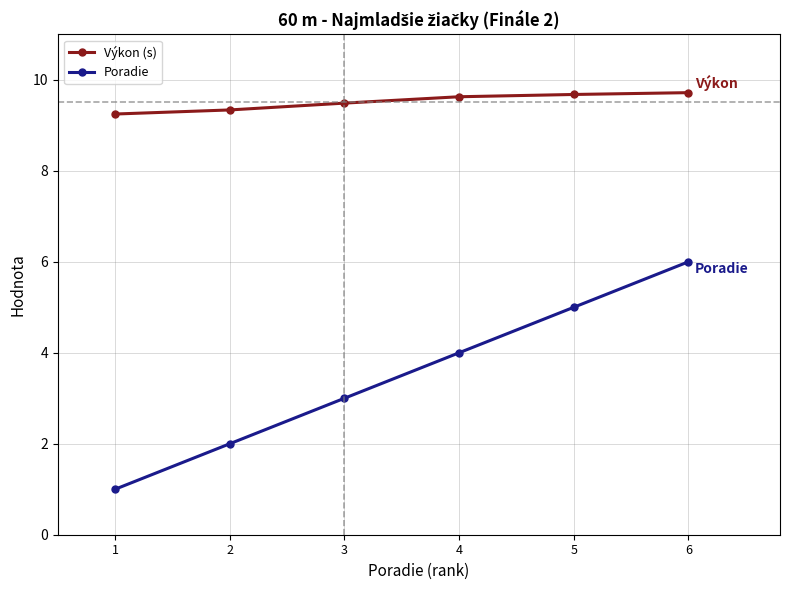

Which category has the highest value in the Poradie series?

6